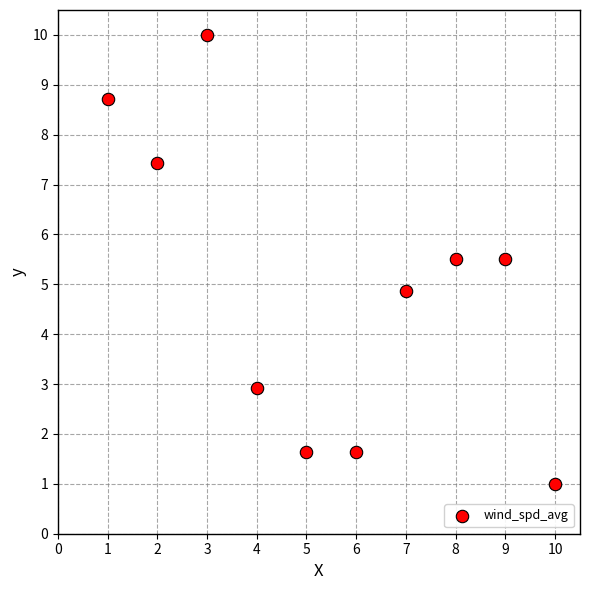

What is the range of X values (max minus min)?

9.0